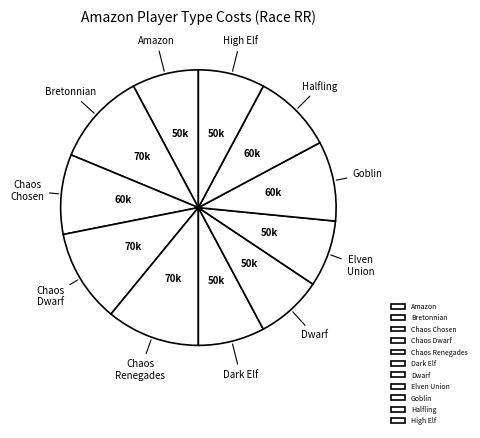

What is the ratio of the value at Dark Elf to the value at Dwarf?

1.0